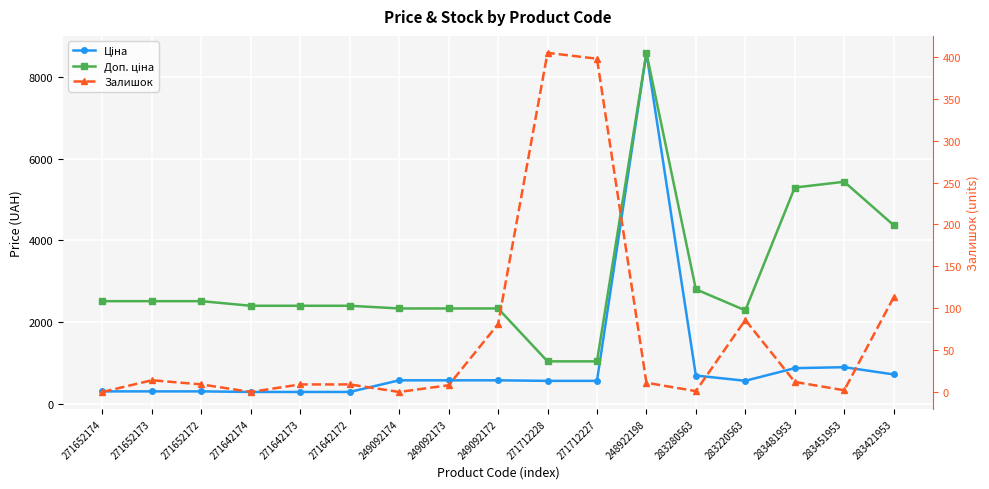

Which series has the widest spread of values?

Ціна